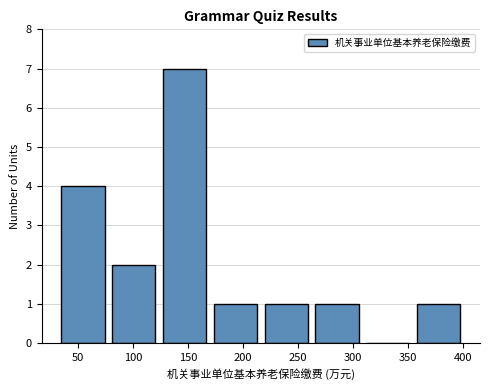

What is the height of the bar covering 75 to 125 on the x-axis? Neither the bar edges nor the heights are printed on the chart, so give them approximately, as read against the axes.

2